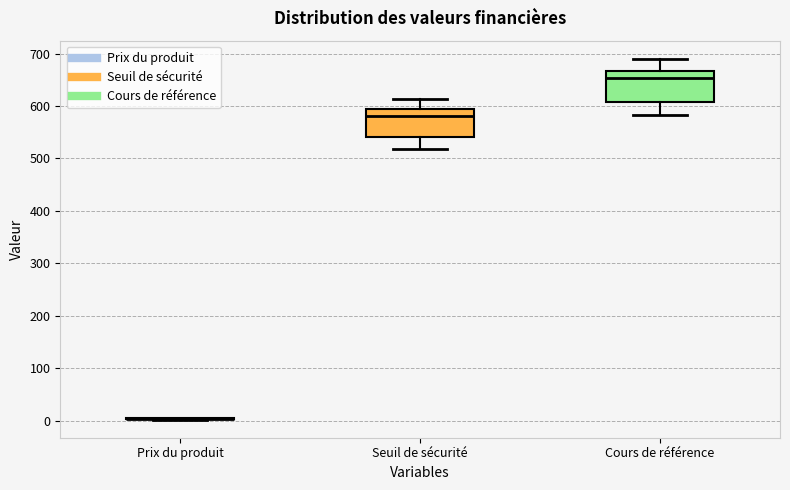

Reading left to right, read every box against the y-axis: the position of its median line, the range the box covers, and the ends of its whiskers. The values are not printed on the chart, so give them approximately, as read against the axis.

Prix du produit: box collapsed to a line at 0, whiskers 0 to 10
Seuil de sécurité: median 580, box 540 to 590, whiskers 520 to 610
Cours de référence: median 650, box 610 to 670, whiskers 580 to 690